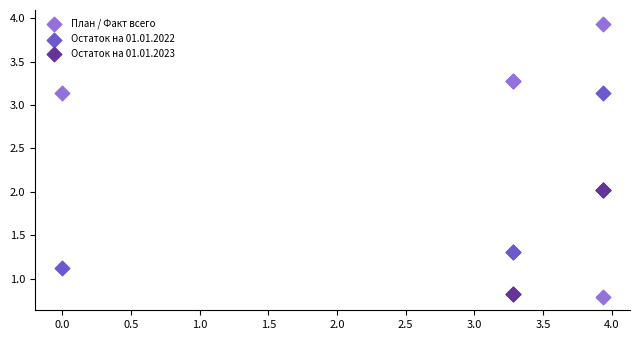

Which series has the widest spread of Y values?

План / Факт всего